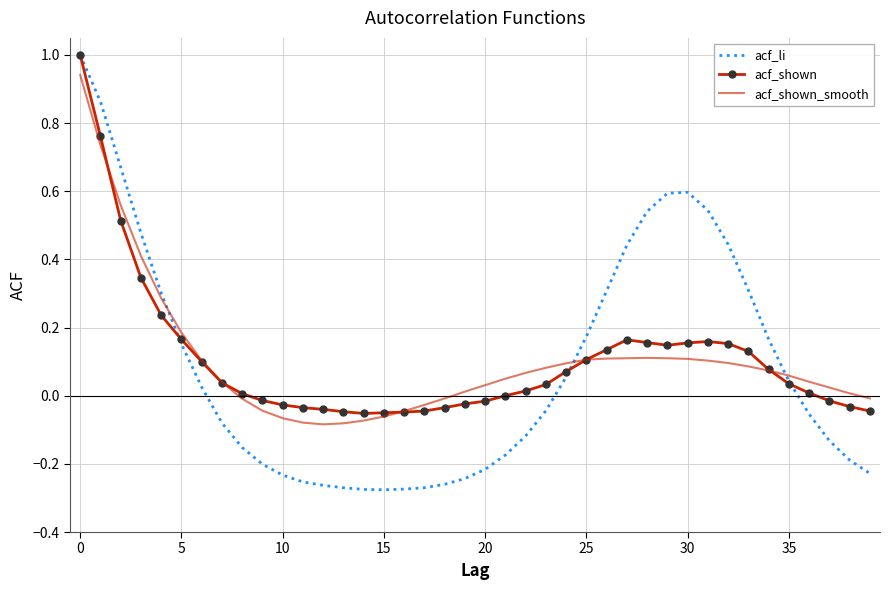

After their last crossing, which series has the higher values: acf_shown or acf_shown_smooth?

acf_shown_smooth